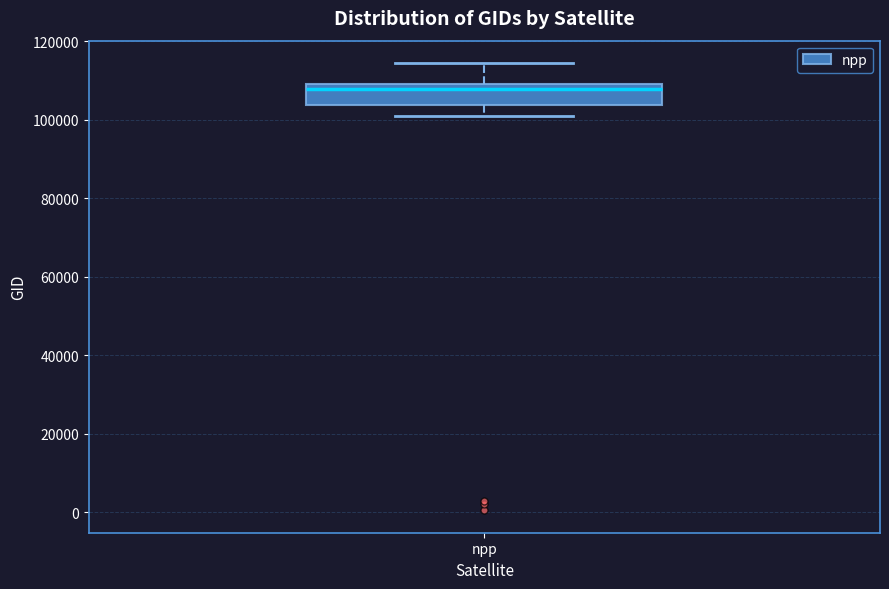

Read this box plot against the y-axis: the position of the median line, the range covered by the box, and the ends of both whiskers. The values are not printed on the chart, so give them approximately, as read against the axis.

median 108000, box 104000 to 110000, whiskers 100000 to 114000